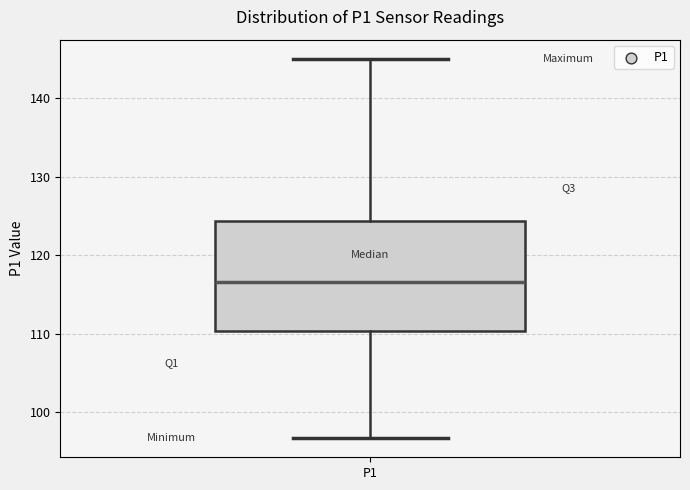

Transcribe this box plot: give where the median line is, the range the box spans, and where the two whiskers end, as read against the y-axis. The values are not printed on the chart, so give them approximately, as read against the axis.

median 117, box 110 to 124, whiskers 97 to 145